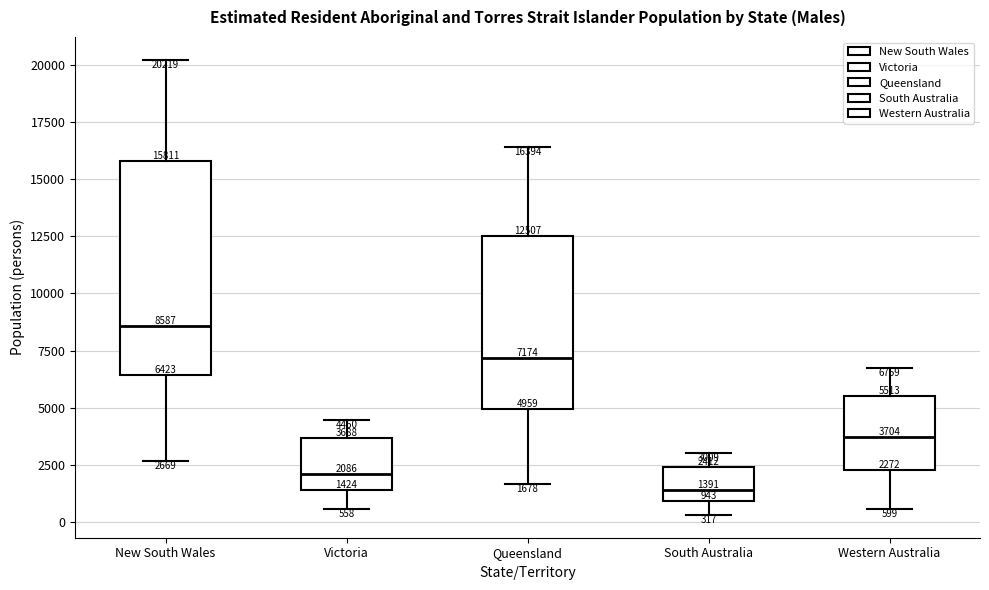

Comparing the boxes themselves (not the whiskers), which one is the tallest?

New South Wales